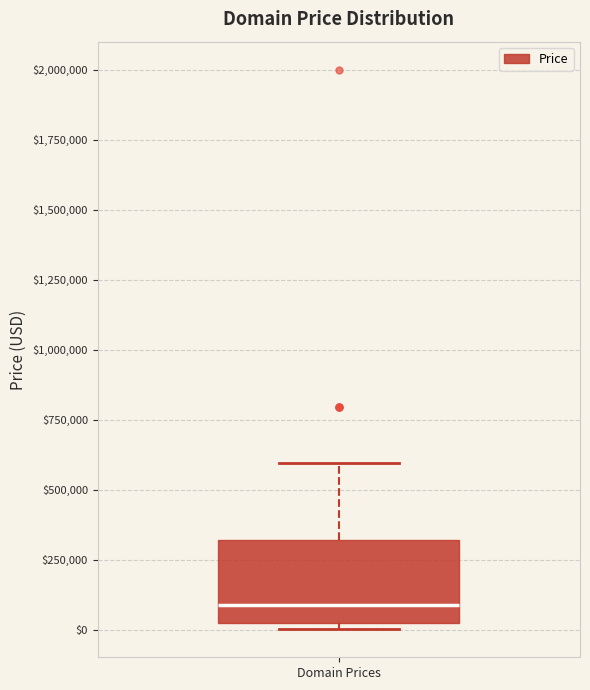

Where does the upper whisker of the box for Domain Prices end on the y-axis? The values are not printed on the chart, so give them approximately, as read against the axis.

600000